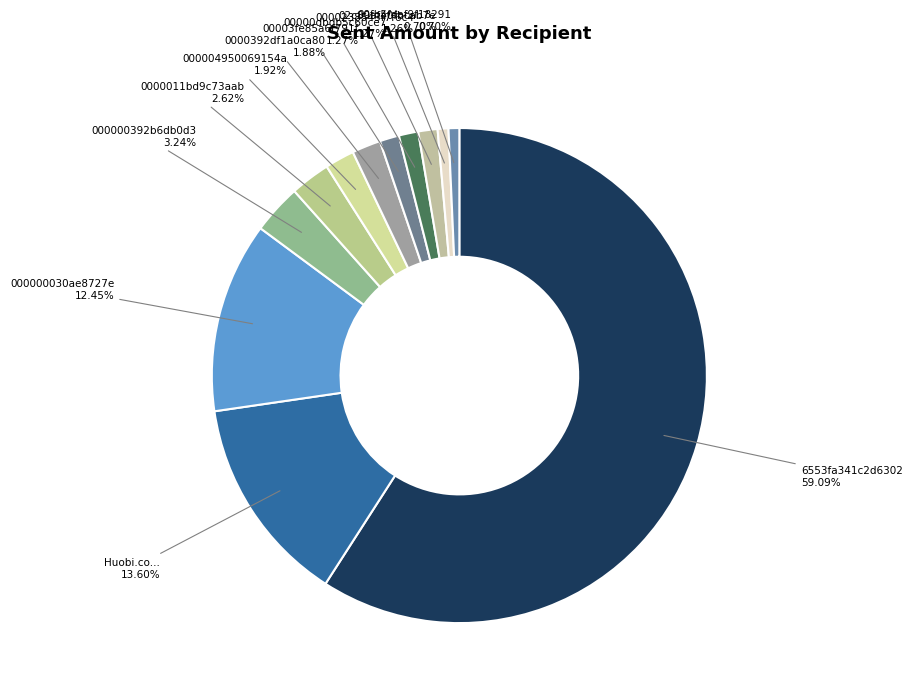

Does any single category account for the majority?

Yes